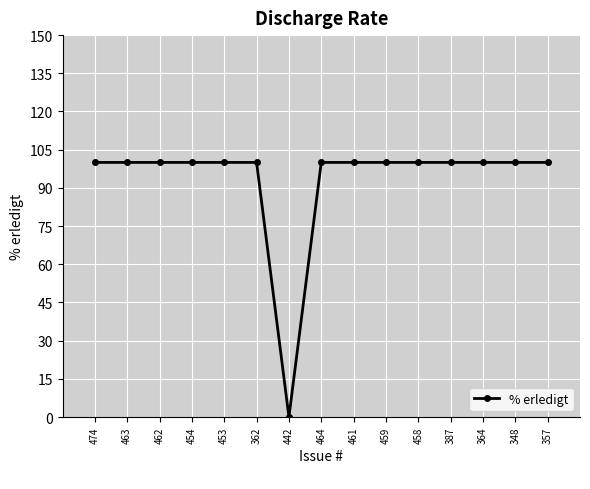

The chart shows a value of 0 at 442. True or false?

True